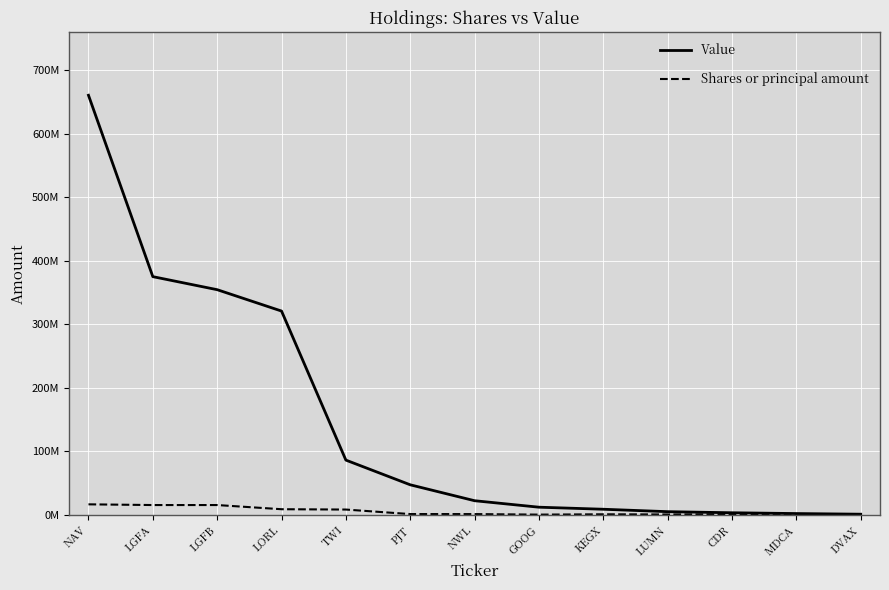

What is the label of the 1st point from the left?

NAV